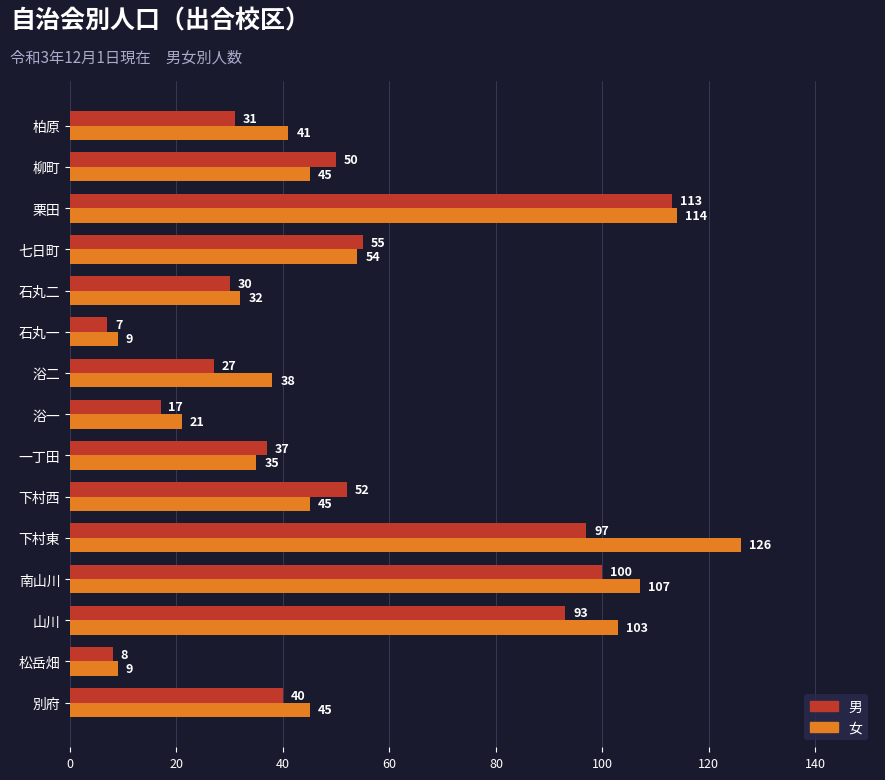

Which series has the widest spread of values?

女